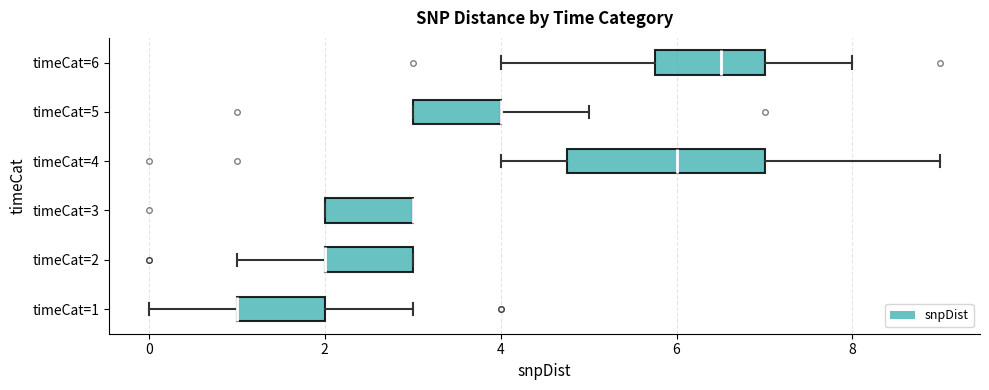

Reading bottom to top, read every box against the x-axis: the position of its median line, the range the box covers, and the ends of its whiskers. The values are not printed on the chart, so give them approximately, as read against the axis.

timeCat=1: median 1.0 (drawn on the box's left edge), box 1.0 to 2.0, whiskers 0.0 to 3.0
timeCat=2: median 2.0 (drawn on the box's left edge), box 2.0 to 3.0, whiskers 1.0 to 3.0
timeCat=3: median 3.0 (drawn on the box's right edge), box 2.0 to 3.0, whiskers 2.0 to 3.0
timeCat=4: median 6.0, box 4.8 to 7.0, whiskers 4.0 to 9.0
timeCat=5: median 4.0 (drawn on the box's right edge), box 3.0 to 4.0, whiskers 3.0 to 5.0
timeCat=6: median 6.6, box 5.8 to 7.0, whiskers 4.0 to 8.0